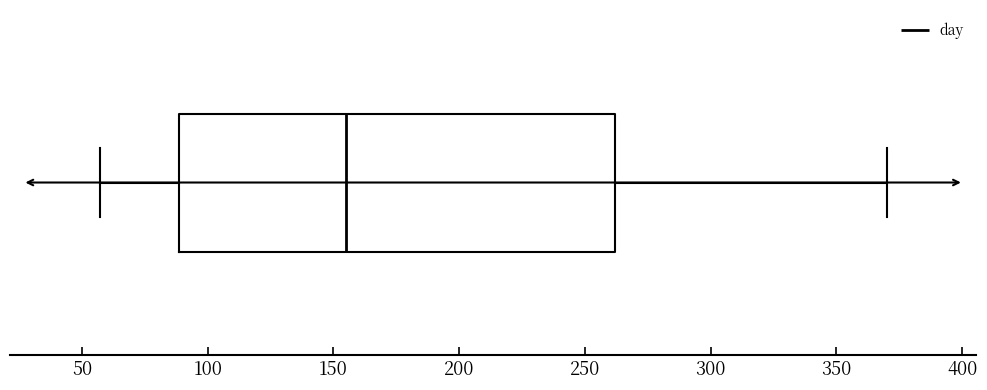

Where is the left edge of the box on the x-axis? The values are not printed on the chart, so give them approximately, as read against the axis.

90